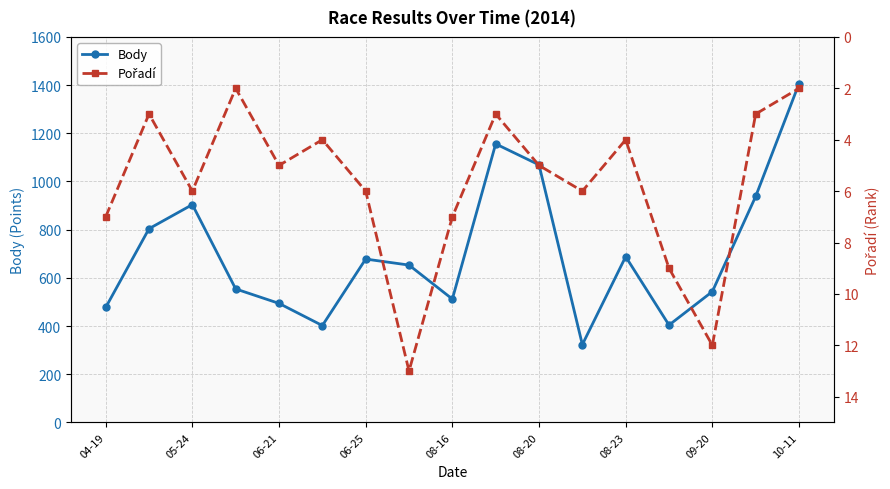

How many series are shown in this chart?

2